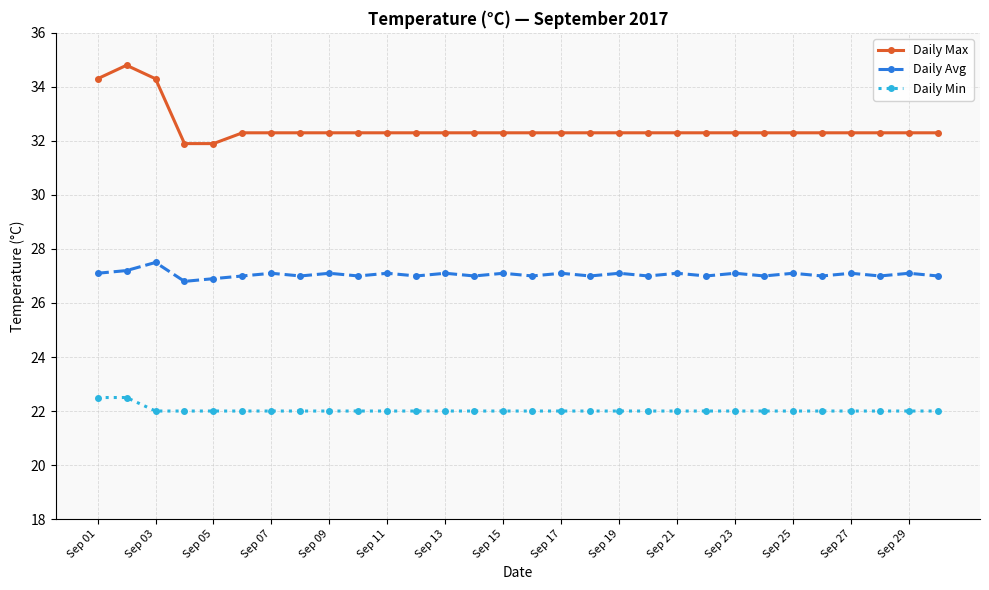

What is the difference between the maximum and minimum values in the Daily Max series?

2.9